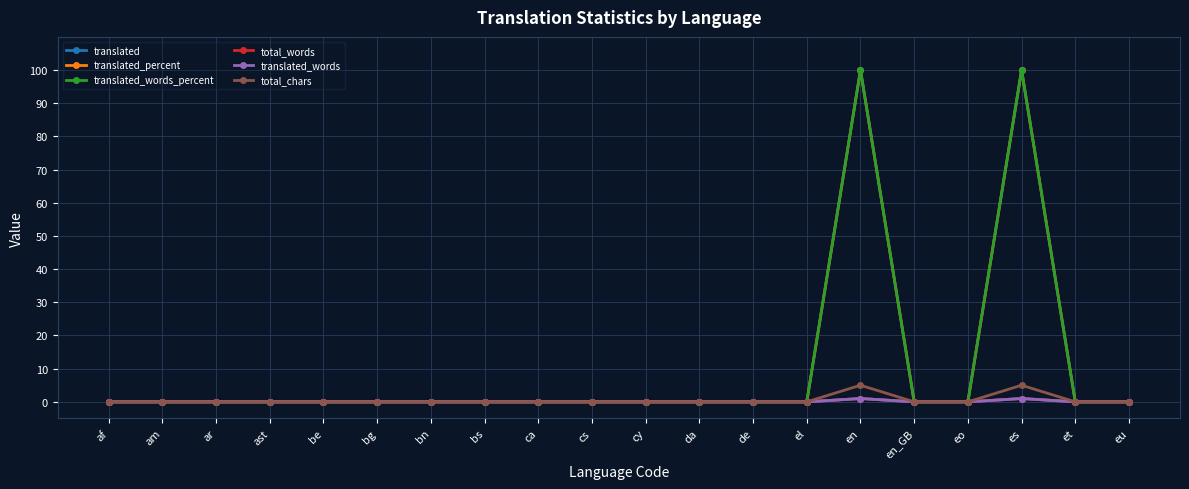

What is the difference between the second highest and second lowest values in the total_words series?

1